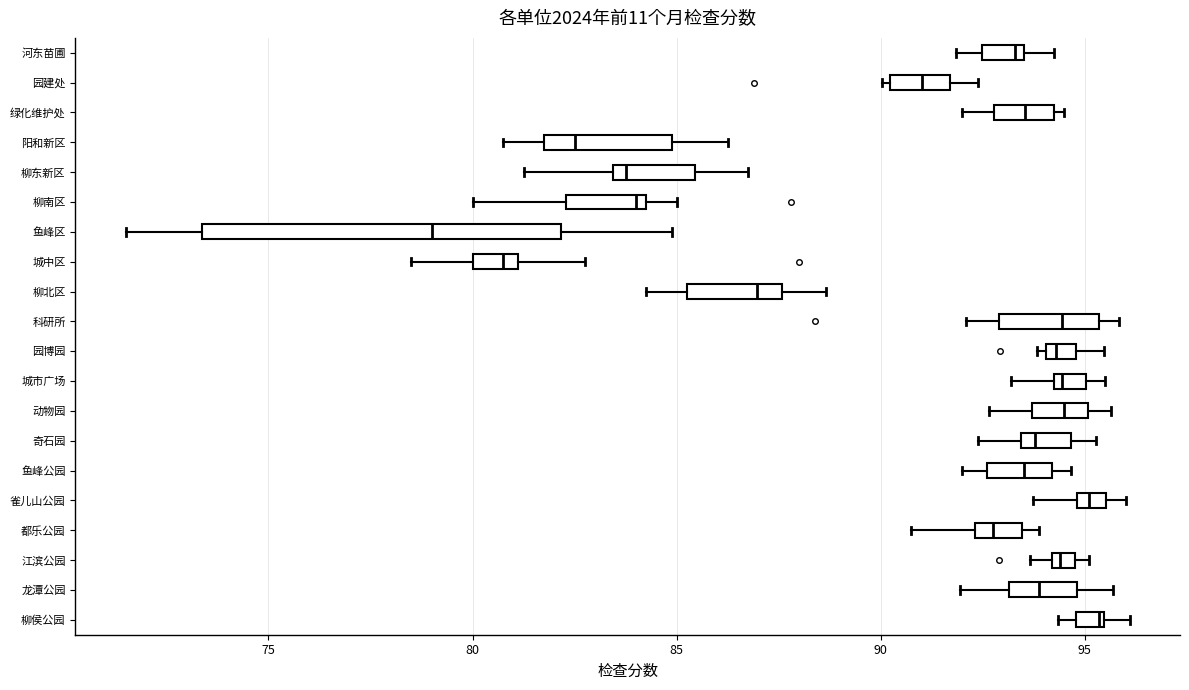

Comparing the boxes themselves (not the whiskers), which one is the widest?

鱼峰区